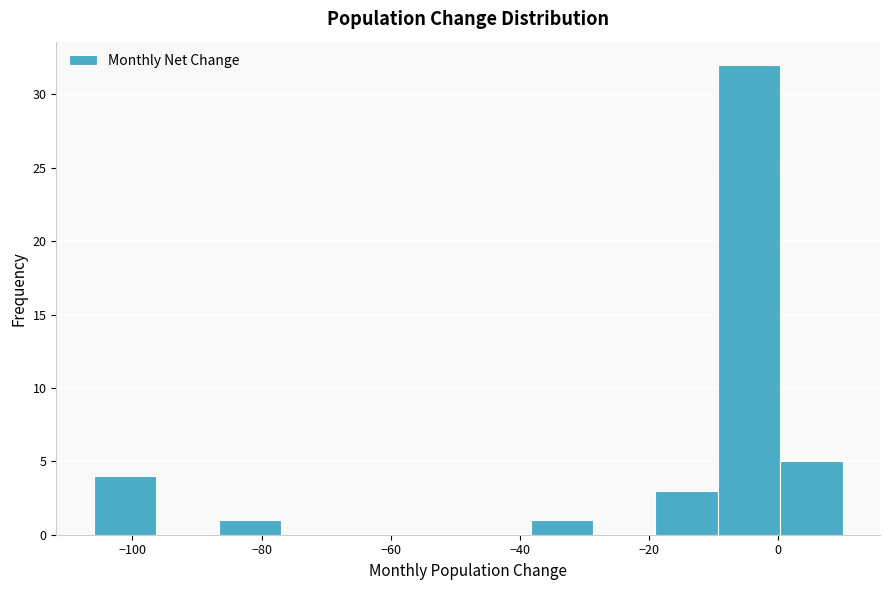

What is the height of the bar covering 0 to 10 on the x-axis? Neither the bar edges nor the heights are printed on the chart, so give them approximately, as read against the axes.

5